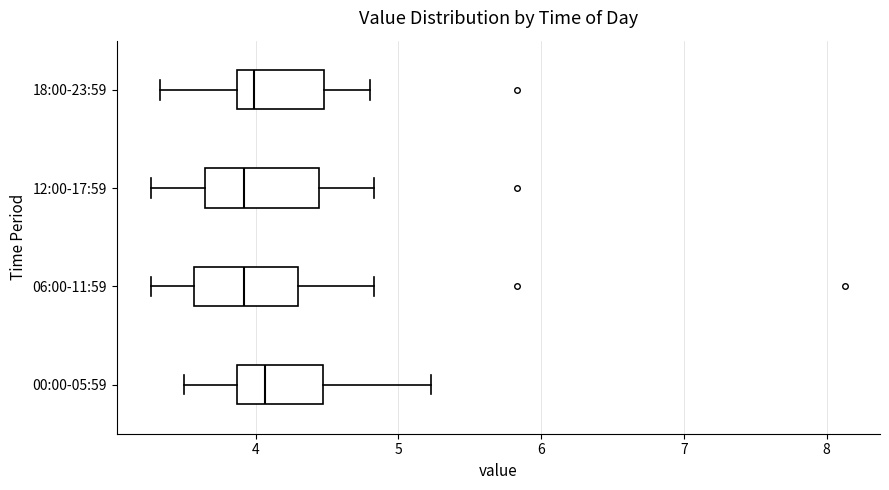

Reading bottom to top, read every box against the x-axis: the position of its median line, the range the box covers, and the ends of its whiskers. The values are not printed on the chart, so give them approximately, as read against the axis.

00:00-05:59: median 4.1, box 3.9 to 4.5, whiskers 3.5 to 5.2
06:00-11:59: median 3.9, box 3.6 to 4.3, whiskers 3.3 to 4.8
12:00-17:59: median 3.9, box 3.6 to 4.4, whiskers 3.3 to 4.8
18:00-23:59: median 4.0, box 3.9 to 4.5, whiskers 3.3 to 4.8